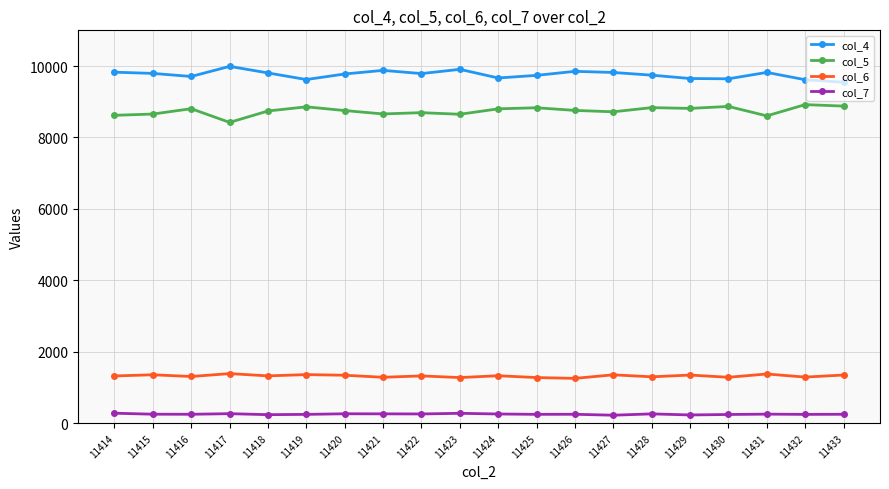

Which category has the lowest value in the col_5 series?

11417